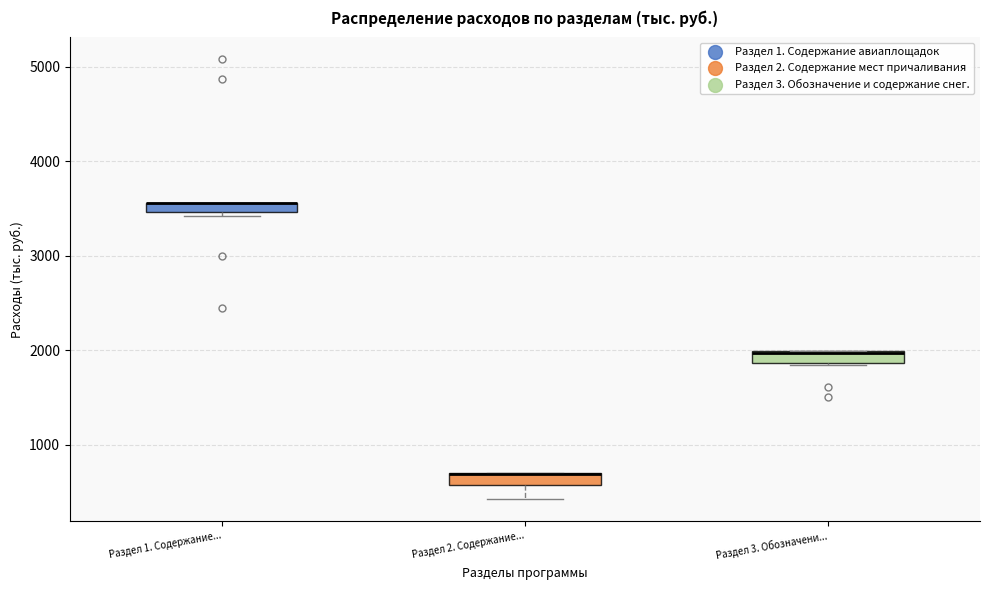

Where does the lower whisker of the box for Раздел 2. Содержание... end on the y-axis? The values are not printed on the chart, so give them approximately, as read against the axis.

400